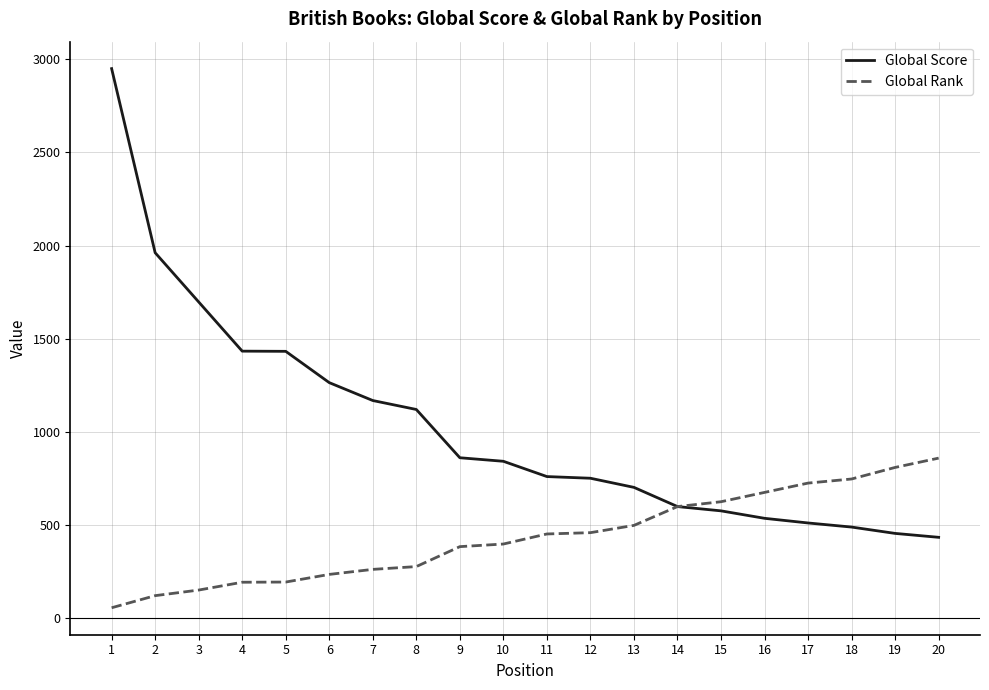

The value of Global Rank at 10 is 399. True or false?

True